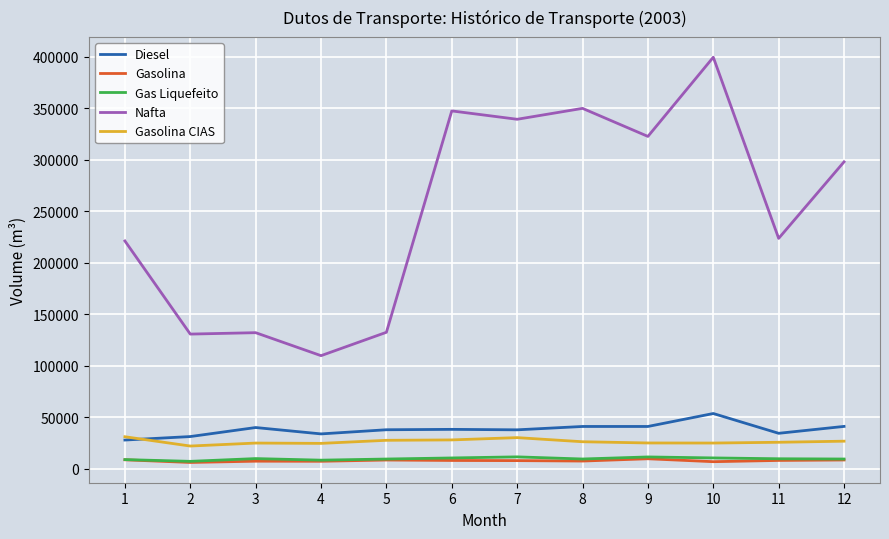

Is it true that Gasolina CIAS equals 27548 at 5?

True